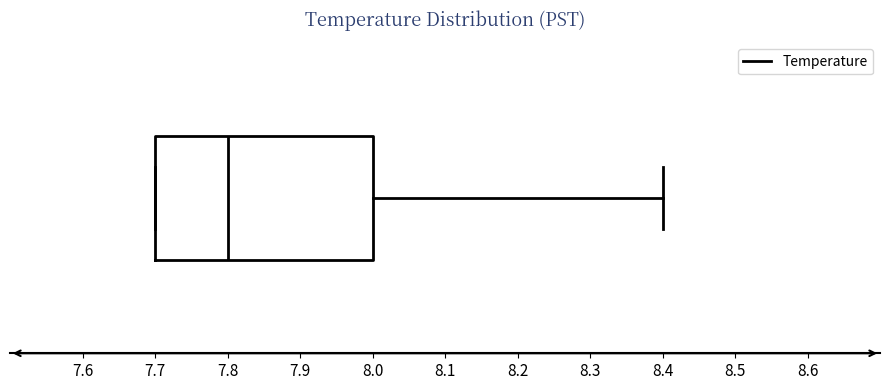

Read this box plot against the x-axis: the position of the median line, the range covered by the box, and the ends of both whiskers. The values are not printed on the chart, so give them approximately, as read against the axis.

median 7.8, box 7.7 to 8.0, whiskers 7.7 to 8.4